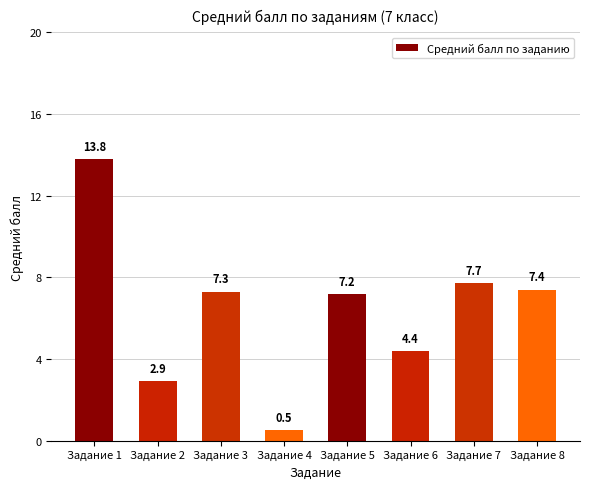

How many data points are less than 7?

3